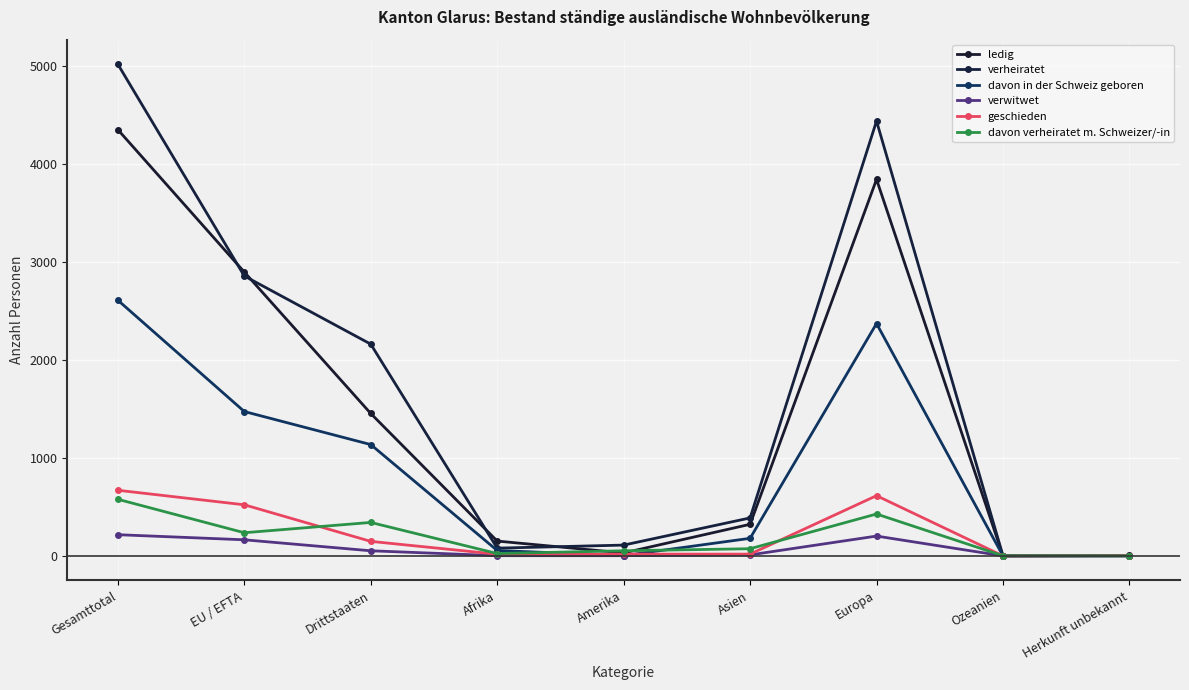

What is the value of the geschieden point at the 2nd from the left?

521